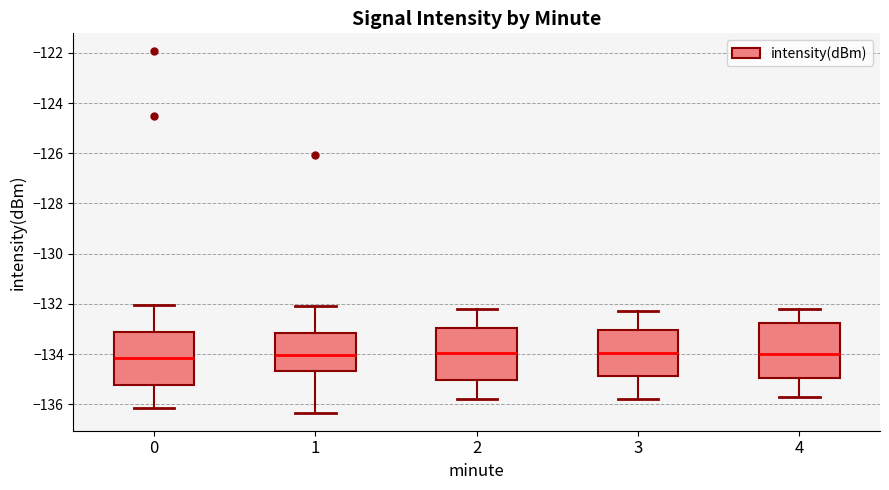

Reading left to right, transcribe this box plot: for each box, give where its median line is, the range the box spans, and where its two whiskers end, as read against the y-axis. The values are not printed on the chart, so give them approximately, as read against the axis.

0: median -134.2, box -135.2 to -133.2, whiskers -136.2 to -132.0
1: median -134.0, box -134.6 to -133.2, whiskers -136.4 to -132.0
2: median -134.0, box -135.0 to -133.0, whiskers -135.8 to -132.2
3: median -134.0, box -134.8 to -133.0, whiskers -135.8 to -132.2
4: median -134.0, box -135.0 to -132.8, whiskers -135.6 to -132.2